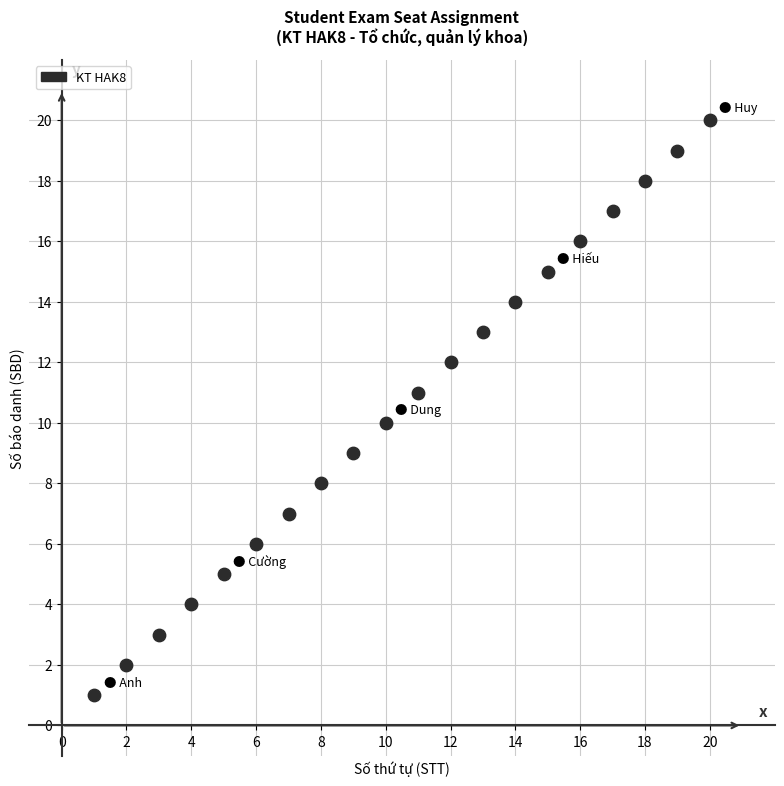

What is the range of Y values (max minus min)?

19